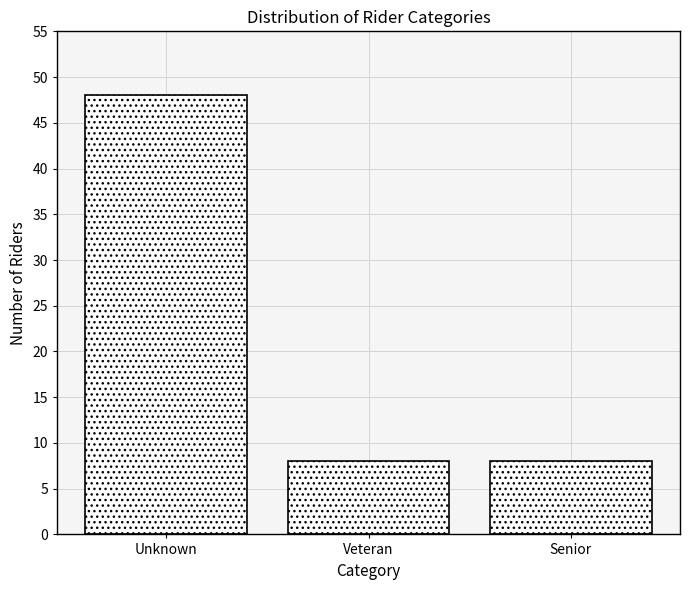

Reading right to left, what are all the values shown in this chart?

8	8	48